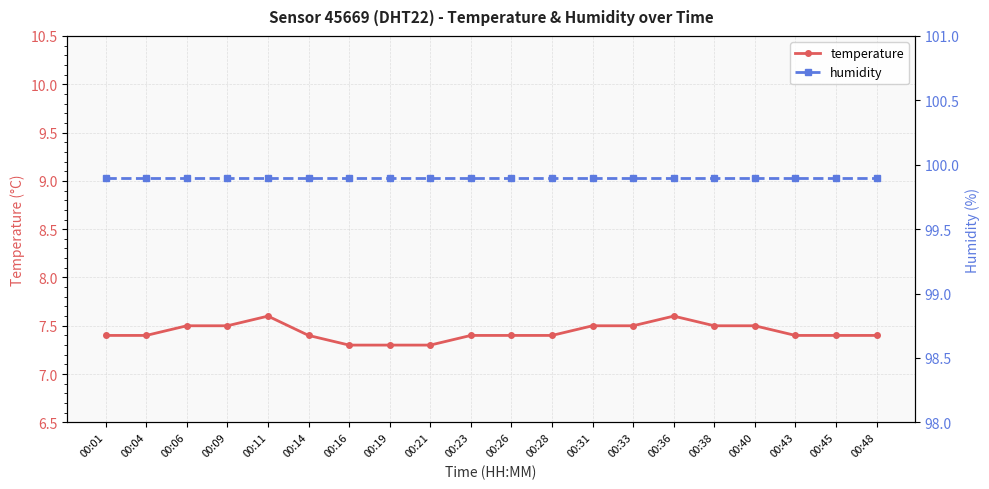

At which label is temperature closest to 7?

00:16